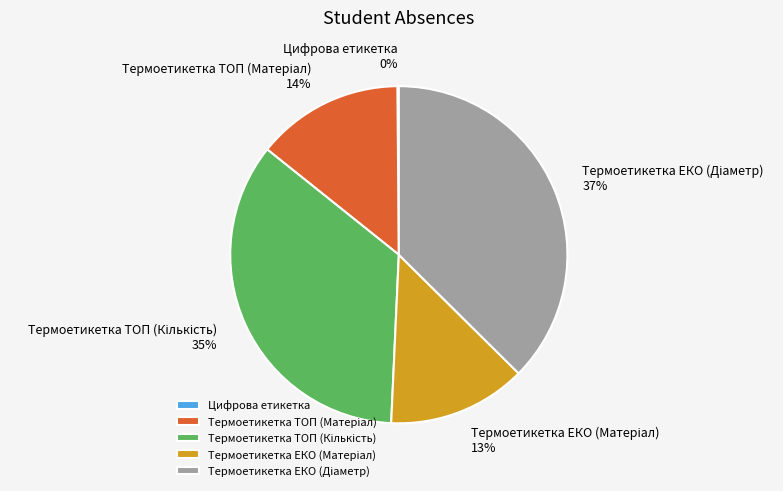

Does any single category account for the majority?

No